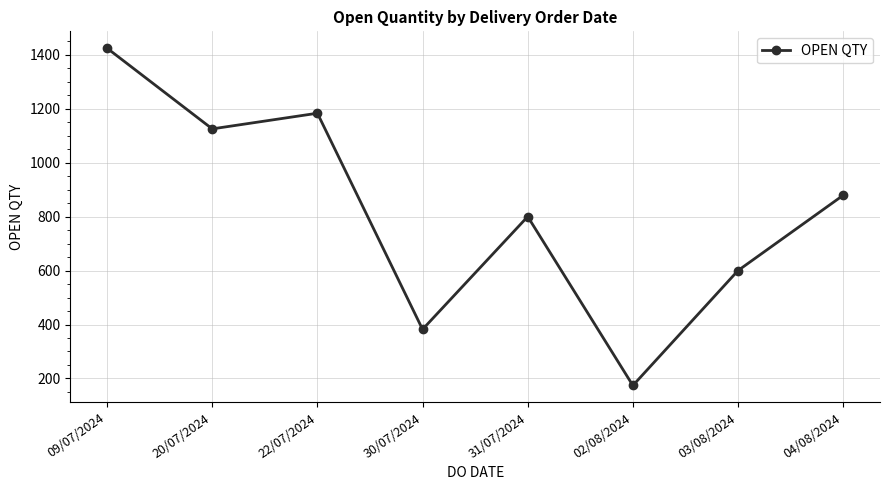

Where does the data first go above 879?

09/07/2024